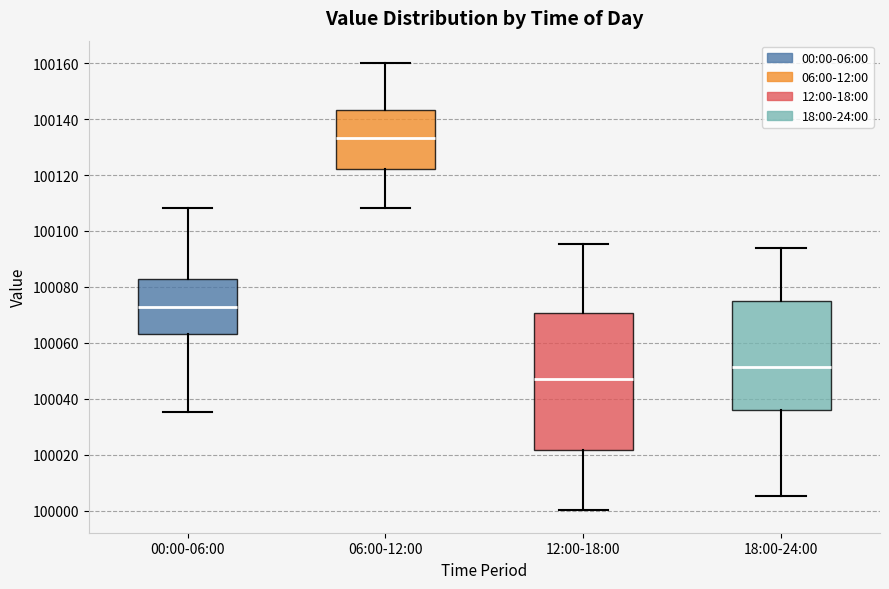

Where does the upper whisker of the box for 00:00-06:00 end on the y-axis? The values are not printed on the chart, so give them approximately, as read against the axis.

100108